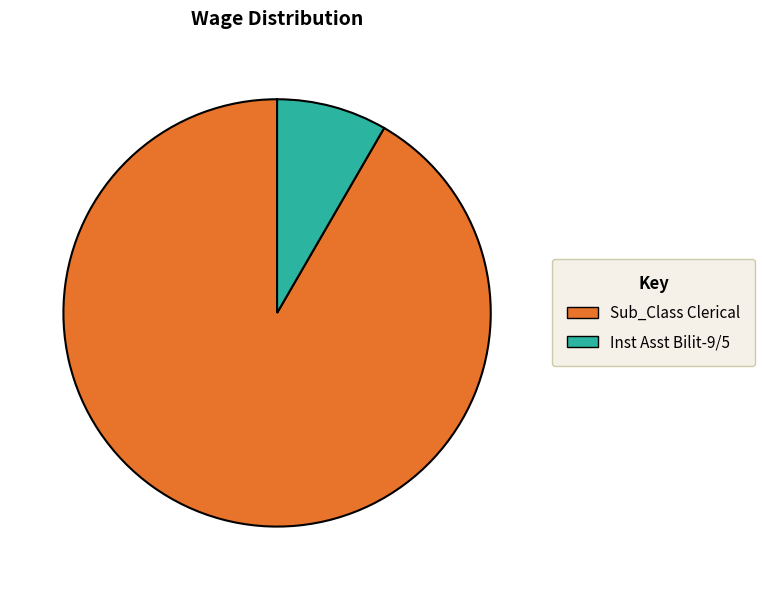

Do Inst Asst Bilit-9/5 and Sub_Class Clerical together represent more than half of the pie?

Yes